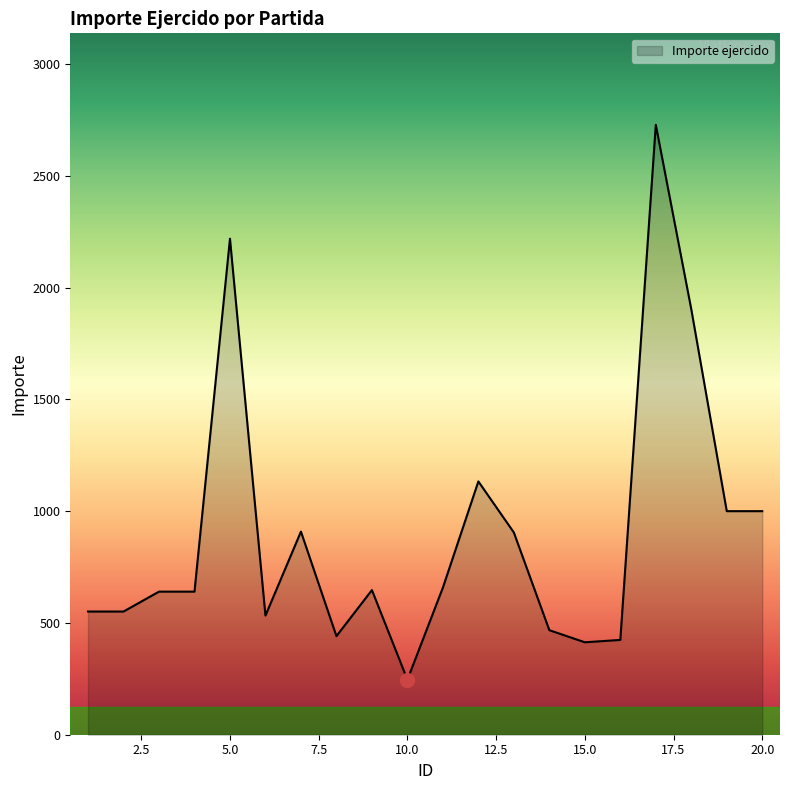

What is the greatest value displayed?

2728.1